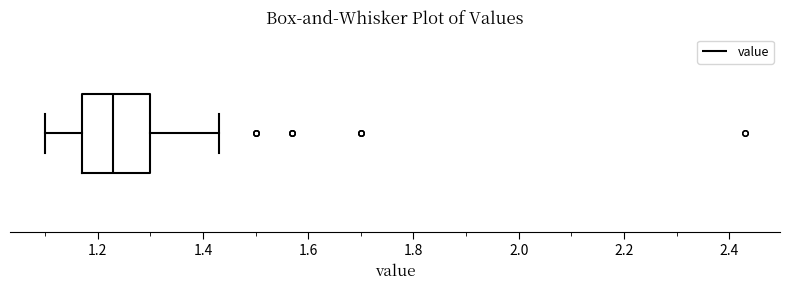

Where does the right whisker of the box end on the x-axis? The values are not printed on the chart, so give them approximately, as read against the axis.

1.44